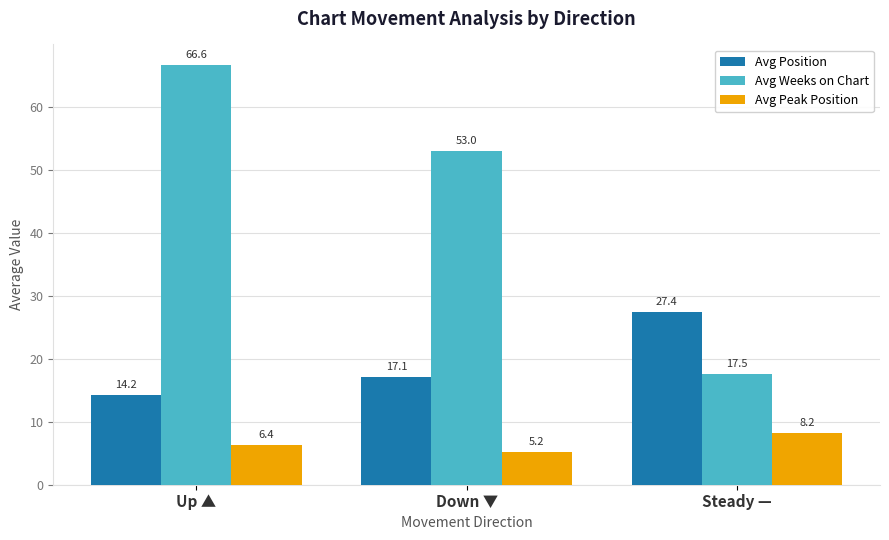

Which series has the widest spread of values?

Avg Weeks on Chart